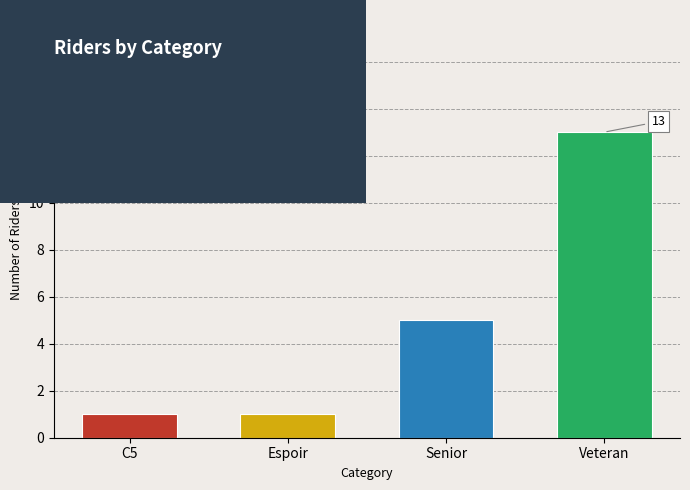

Where is the data nearest to the value 7?

Senior